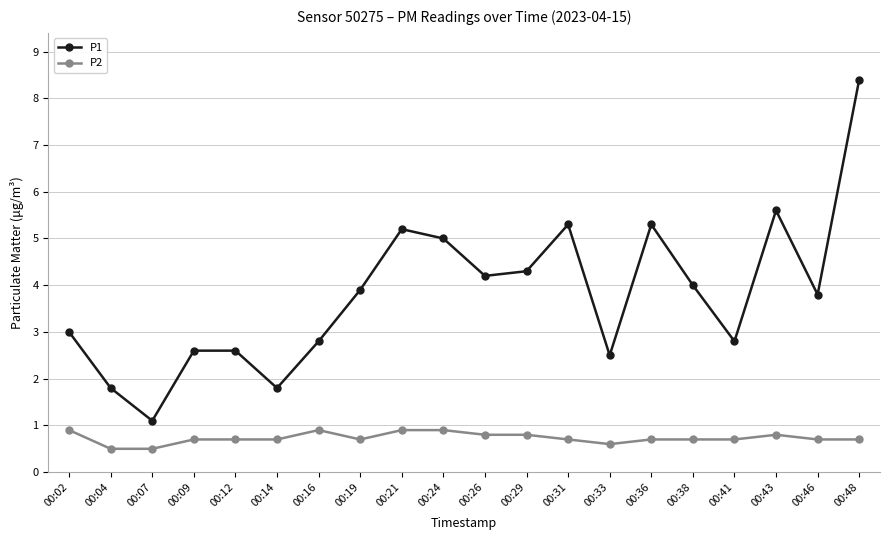

Where is P1 nearest to the value 4?

00:38